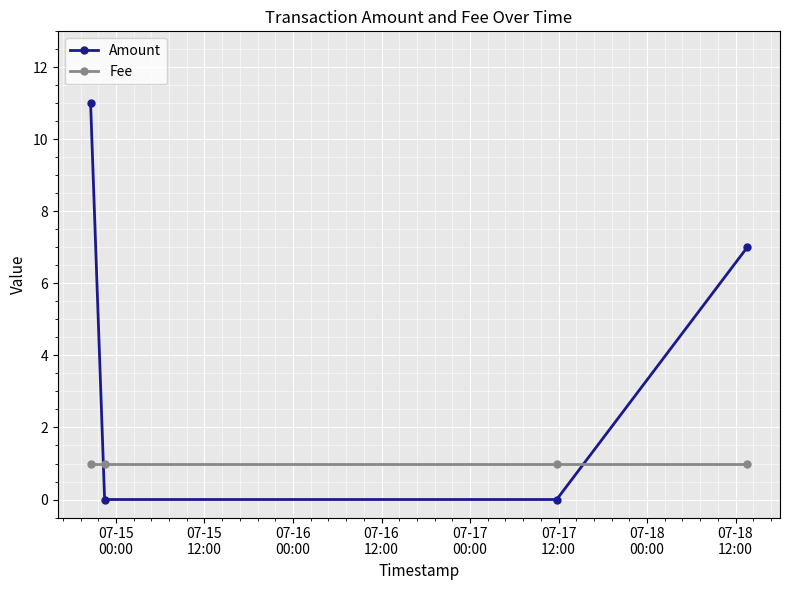

What is the difference between the maximum and second lowest values in the Amount series?

11